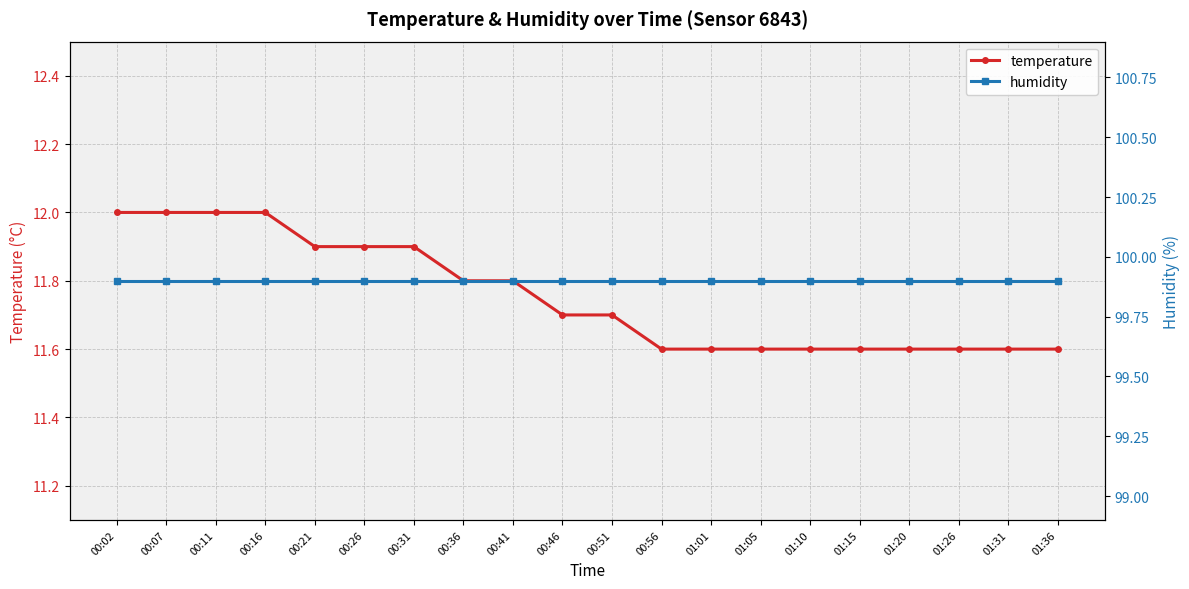

What is the label of the 7th point from the left?

00:31